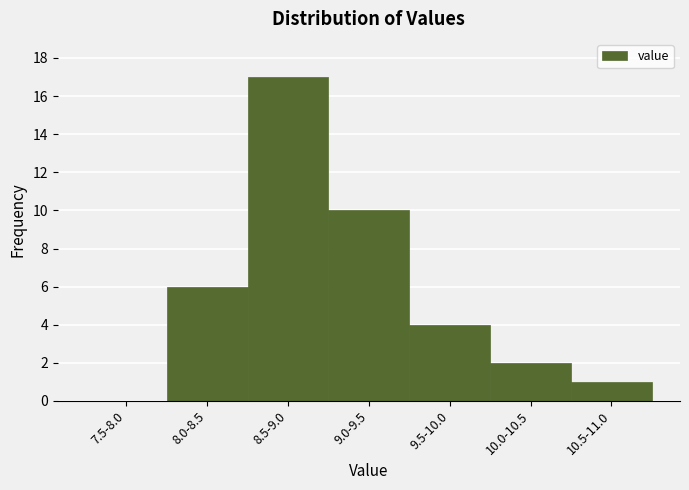

Reading left to right, what are all the values shown in this chart?

7.5-8.0=0	8.0-8.5=6	8.5-9.0=17	9.0-9.5=10	9.5-10.0=4	10.0-10.5=2	10.5-11.0=1